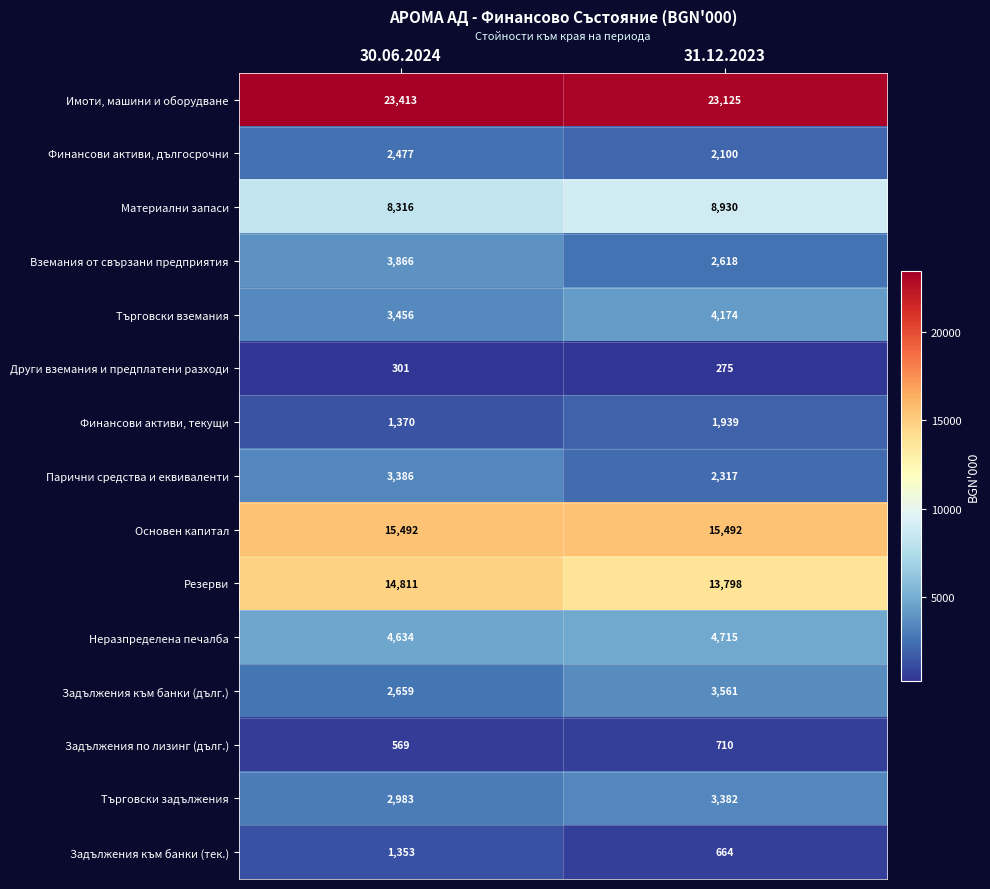

What is the sum of the Вземания от свързани предприятия values at 31.12.2023 and 30.06.2024?

6484